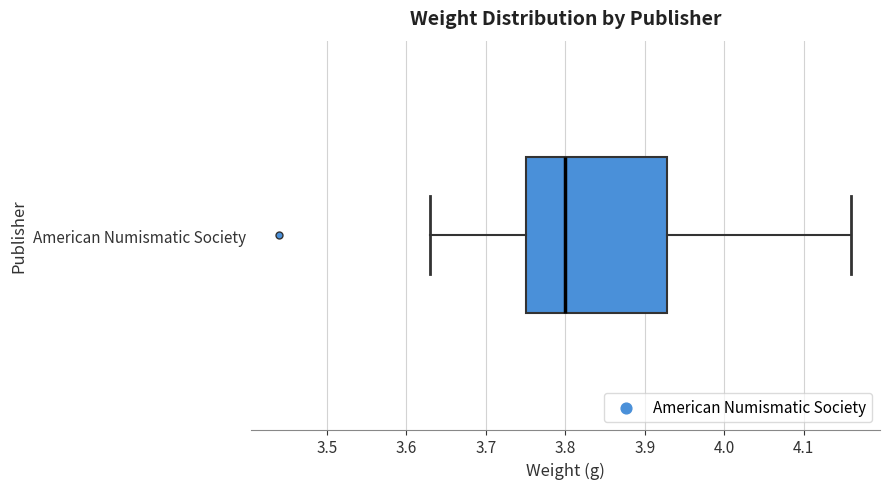

Where does the left whisker of the box for American Numismatic Society end on the x-axis? The values are not printed on the chart, so give them approximately, as read against the axis.

3.63